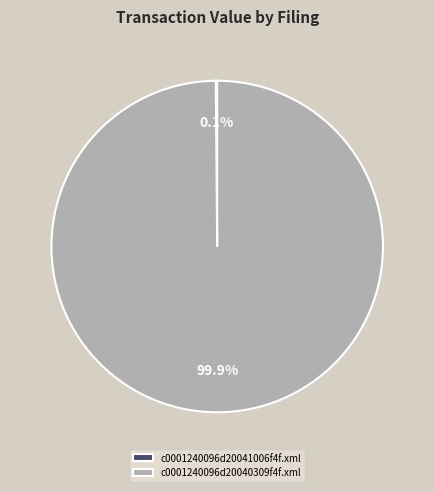

What portion of the pie excludes c0001240096d20040309f4f.xml?

0.1%